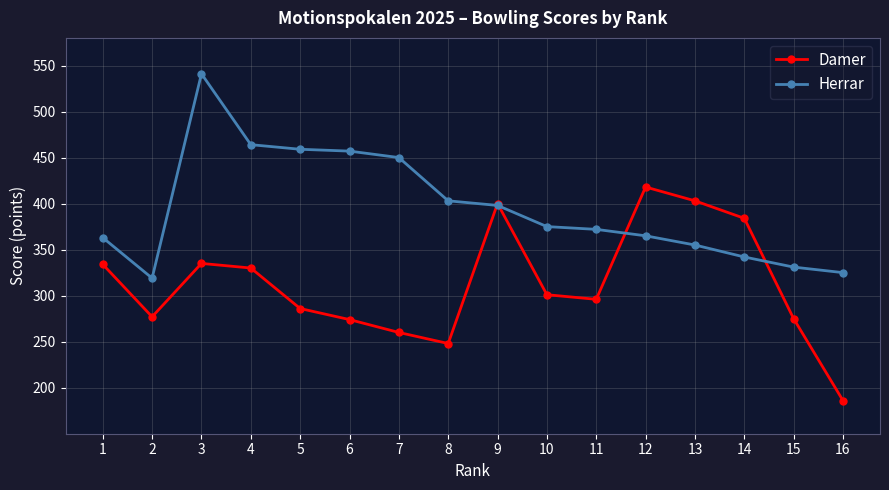

What is the value of the Damer point at the 7th from the left?

260